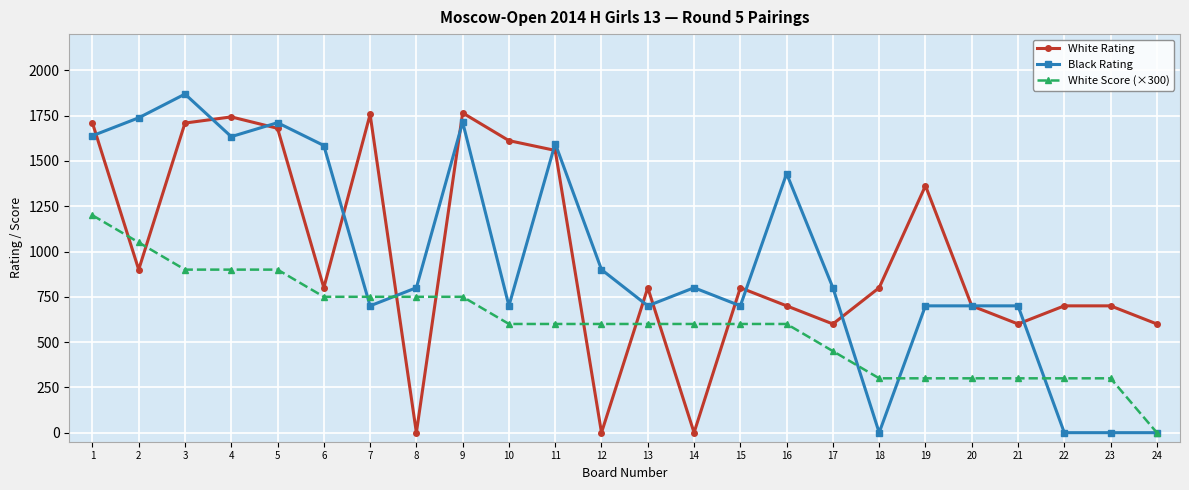

What is the approximate value of White Score (×300) at 19?

300